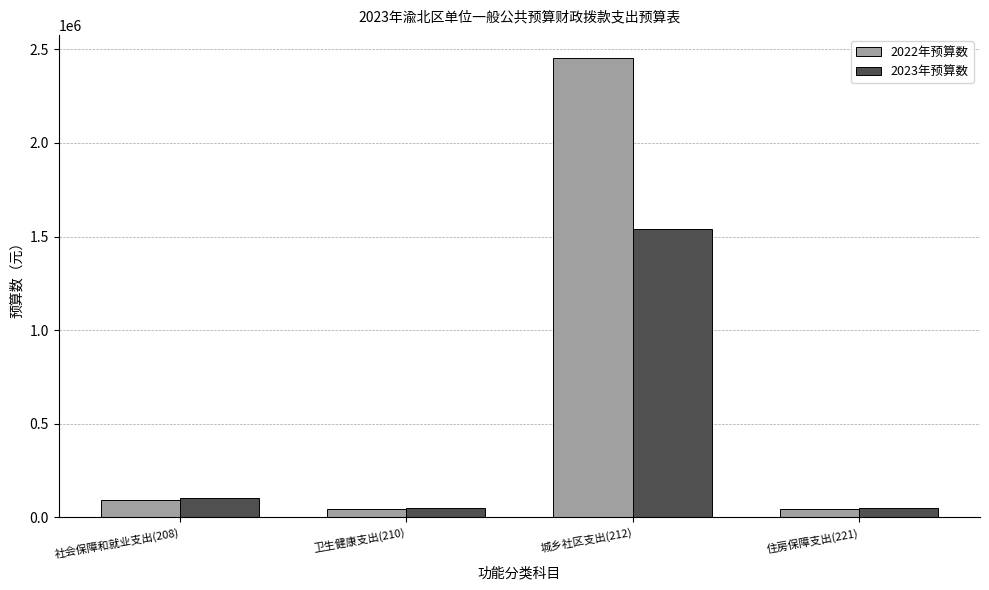

Is the value of 2023年预算数 at 社会保障和就业支出(208) greater than the value of 2022年预算数 at 卫生健康支出(210)?

Yes